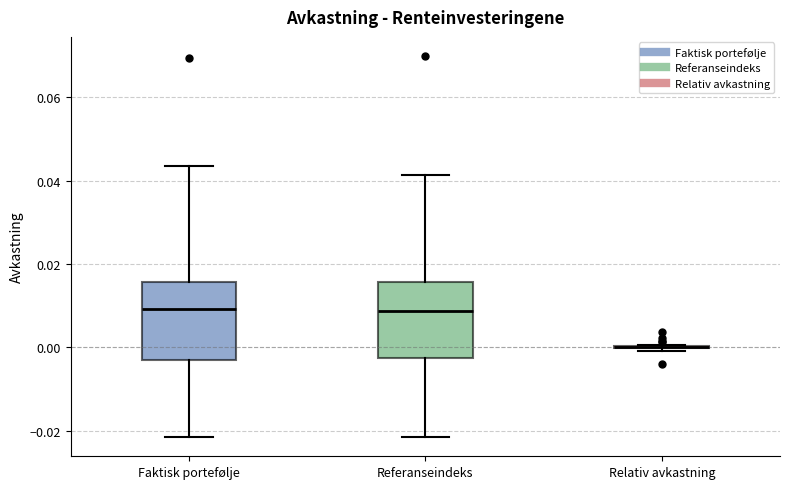

Where does the median line of the box for Referanseindeks sit on the y-axis? The values are not printed on the chart, so give them approximately, as read against the axis.

0.008